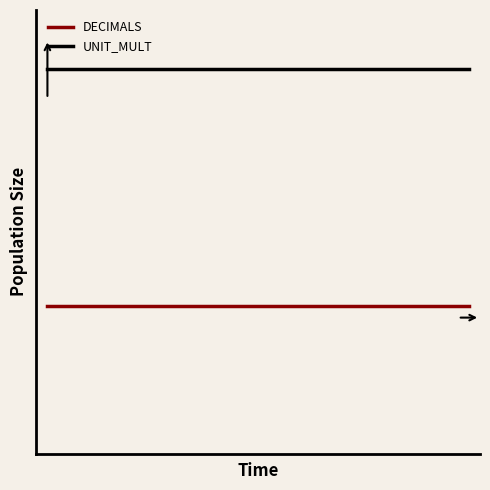

What is the sum of all DECIMALS values?

40